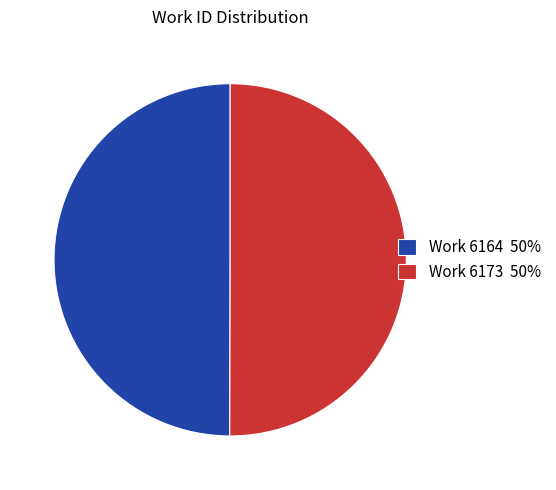

Approximately how many times larger is the value at Work 6164 compared to Work 6173?

1.0